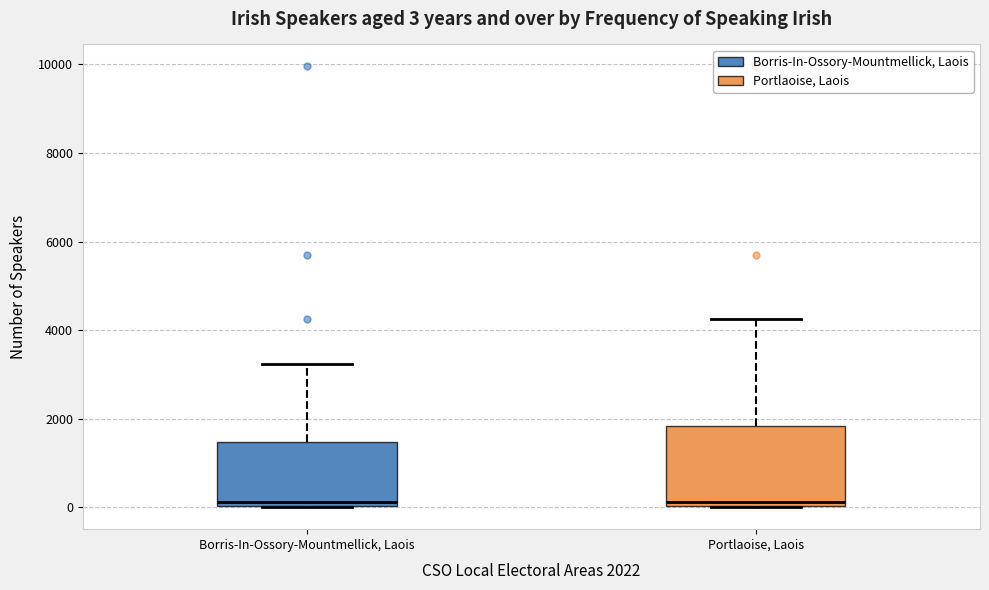

Comparing the boxes themselves (not the whiskers), which one is the tallest?

Portlaoise, Laois